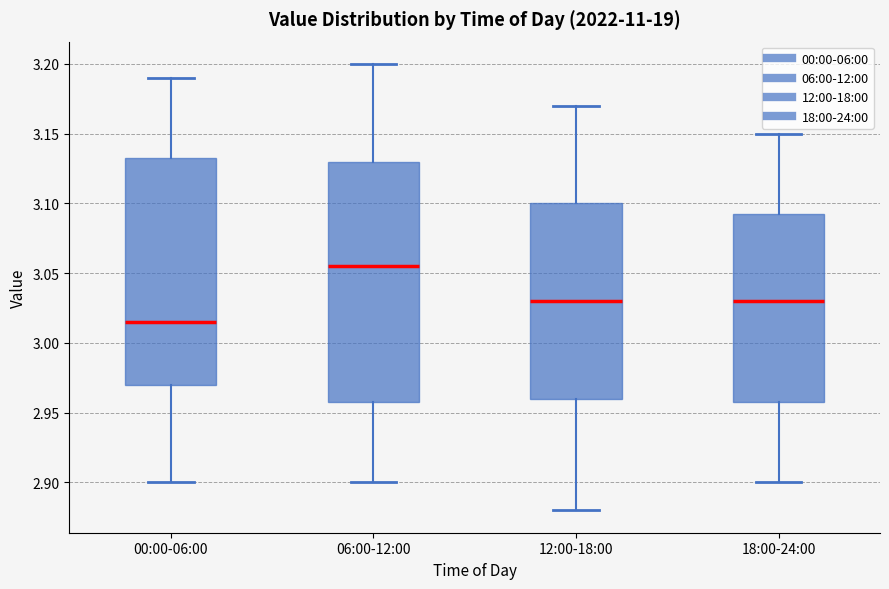

Reading left to right, transcribe this box plot: for each box, give where its median line is, the range the box spans, and where its two whiskers end, as read against the y-axis. The values are not printed on the chart, so give them approximately, as read against the axis.

00:00-06:00: median 3.015, box 2.970 to 3.135, whiskers 2.900 to 3.190
06:00-12:00: median 3.055, box 2.960 to 3.130, whiskers 2.900 to 3.200
12:00-18:00: median 3.030, box 2.960 to 3.100, whiskers 2.880 to 3.170
18:00-24:00: median 3.030, box 2.960 to 3.095, whiskers 2.900 to 3.150